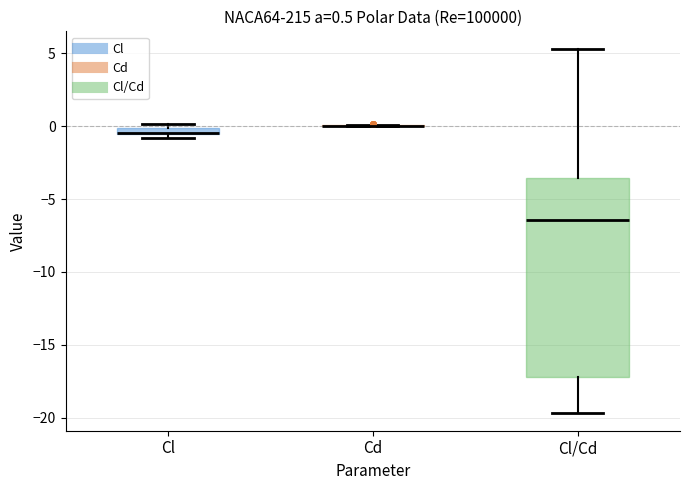

Comparing the boxes themselves (not the whiskers), which one is the tallest?

Cl/Cd